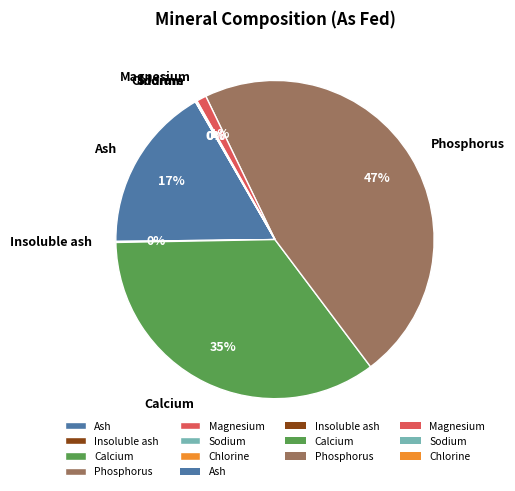

Which slice is the largest?

Phosphorus